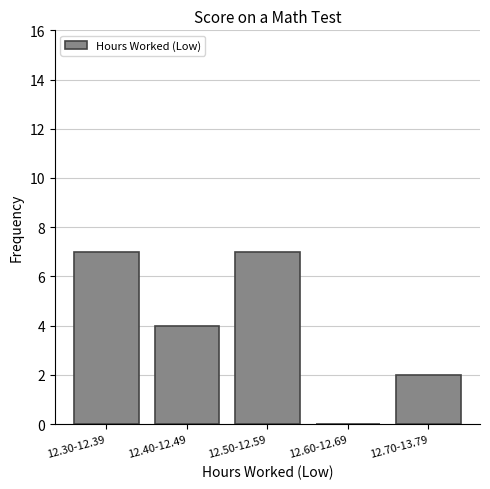

Reading right to left, extract all data points from this chart.

12.70-13.79=2	12.60-12.69=0	12.50-12.59=7	12.40-12.49=4	12.30-12.39=7